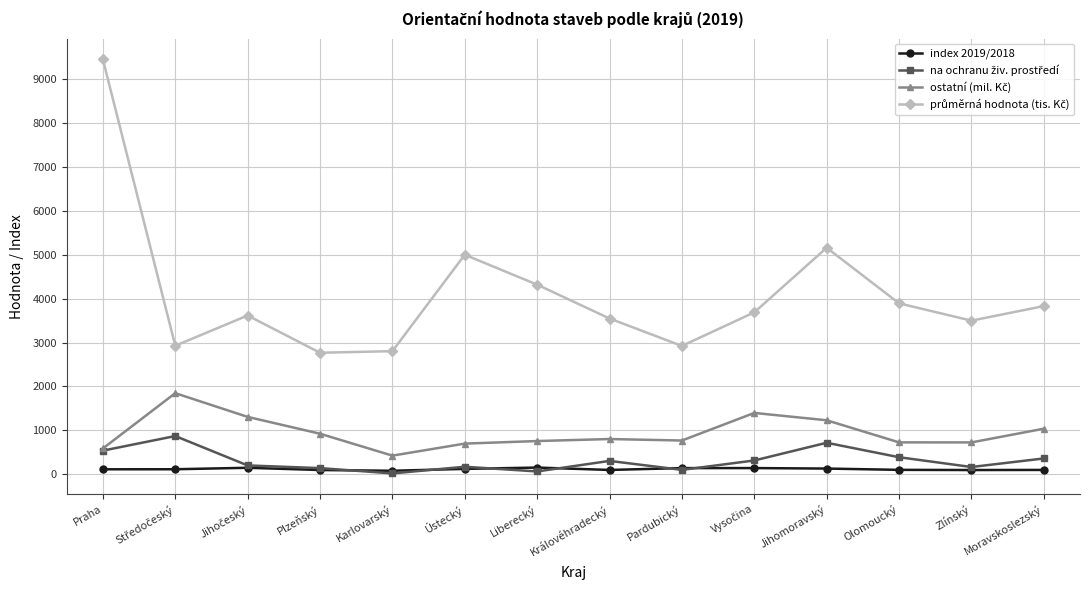

Which category has the highest value across all series?

Praha